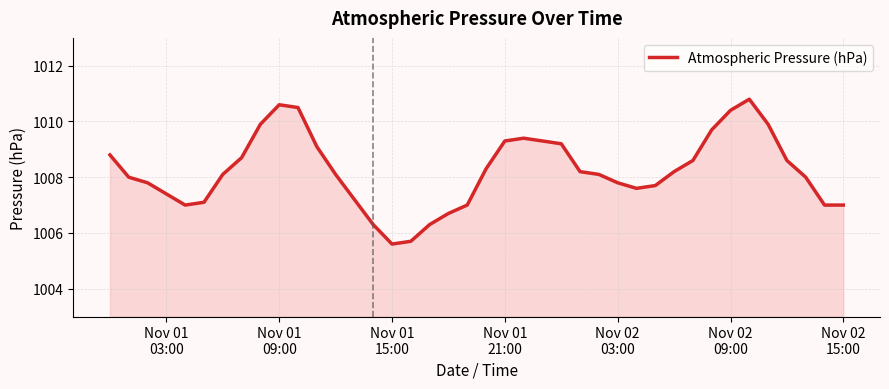

What is the smallest value displayed?

1005.6